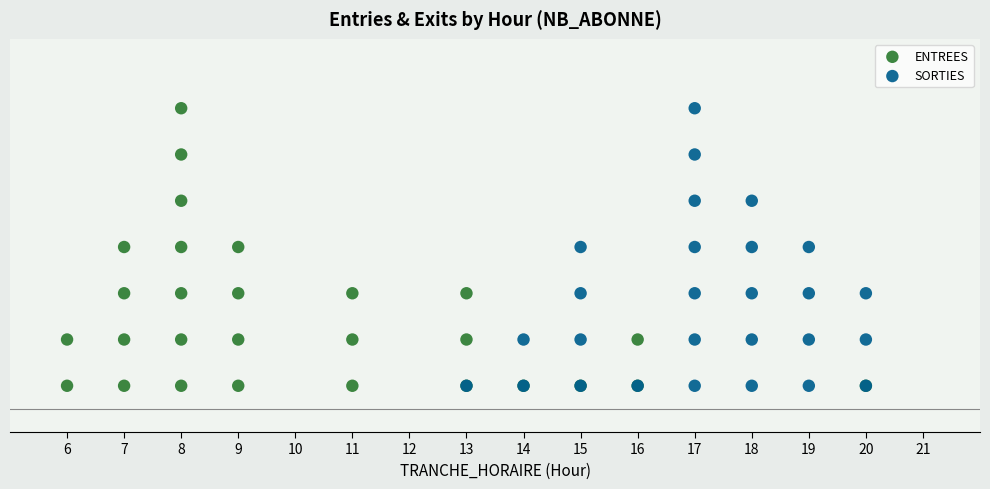

What are all the series names shown in the legend?

ENTREES, SORTIES